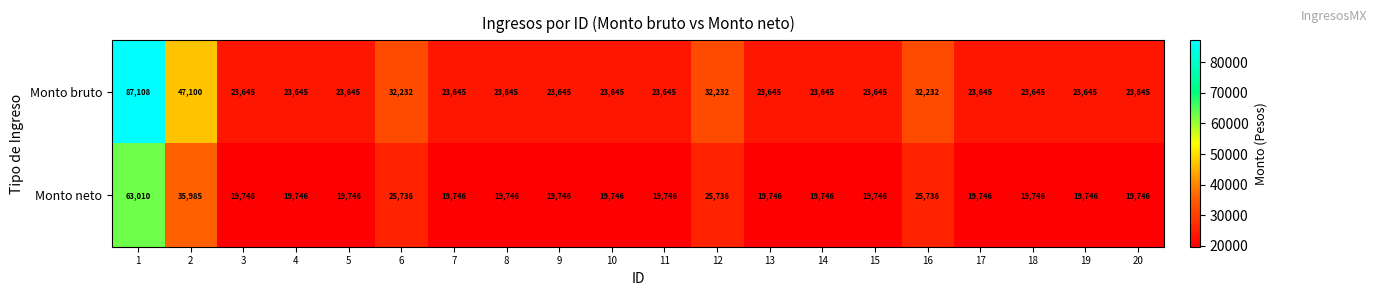

What is the lowest value of the Monto neto series?

19746